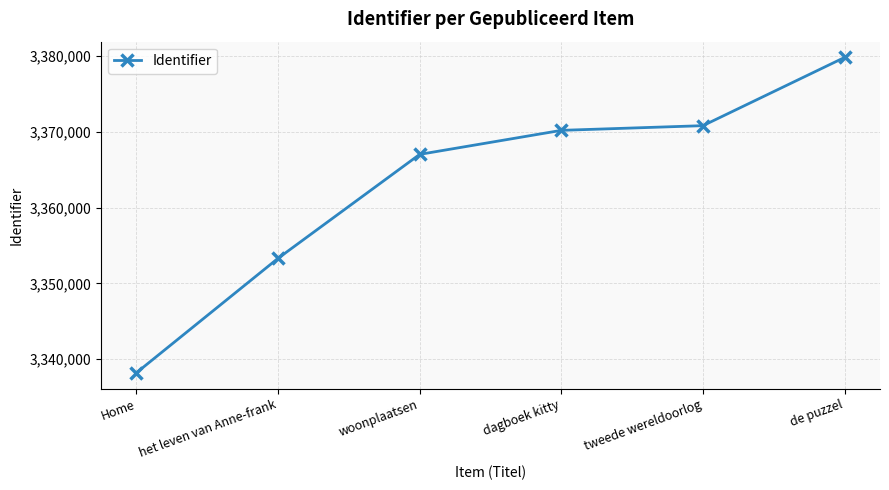

Reading right to left, transcribe all the data shown in this chart.

3379845	3370830	3370210	3367037	3353303	3338183